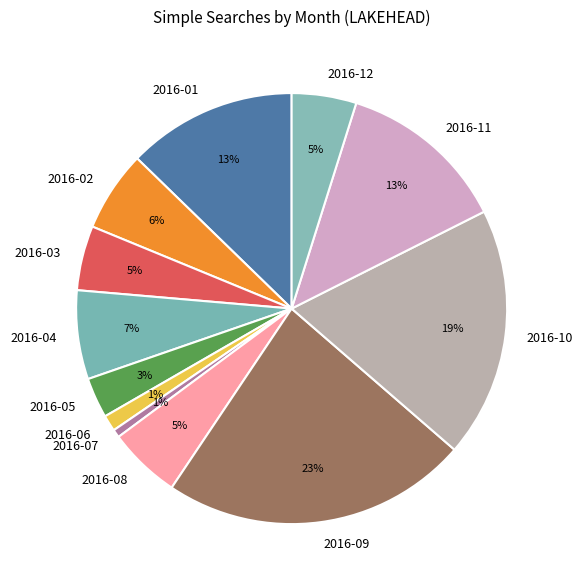

Is it true that 2016-06 is 1% of the pie?

True